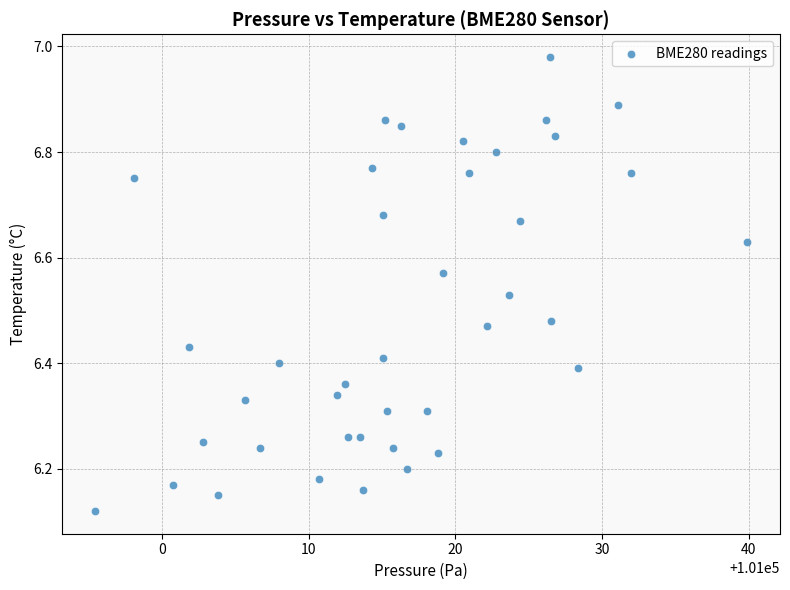

What is the range of X values (max minus min)?

44.5